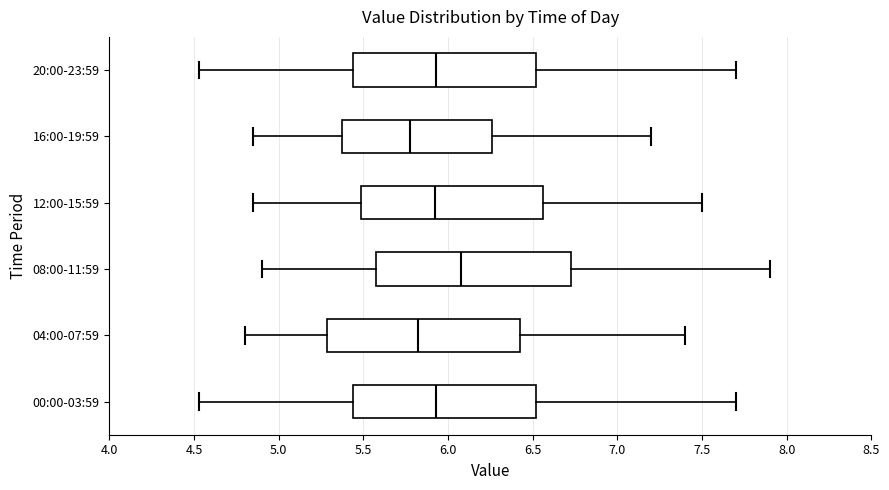

Which box has the furthest to the right median line?

08:00-11:59